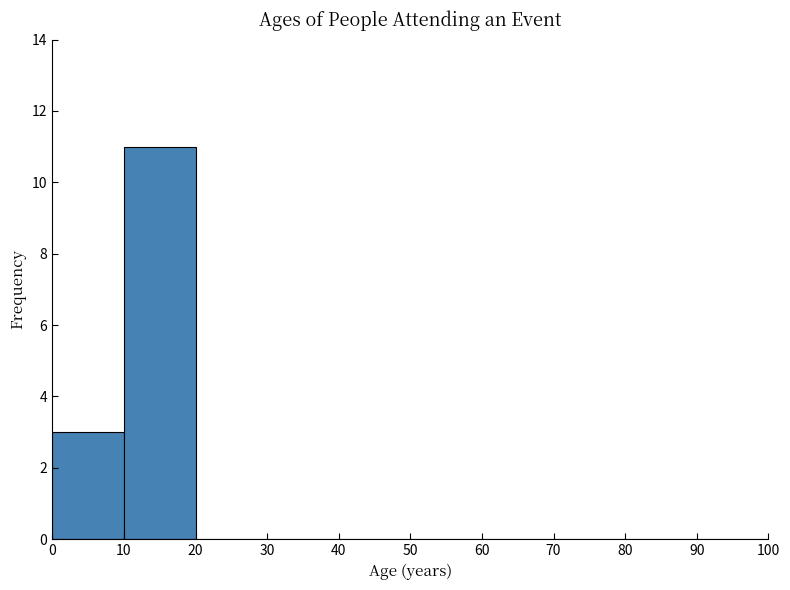

What is the height of the bar covering 0 to 10 on the x-axis? The values are not printed on the chart, so give them approximately, as read against the axis.

3